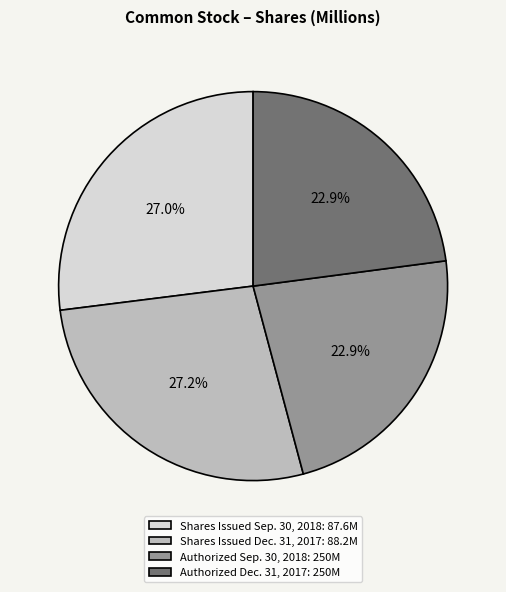

What is the ratio of the value at Shares Issued Sep. 30, 2018: 87.6M to the value at Authorized Sep. 30, 2018: 250M?

1.2